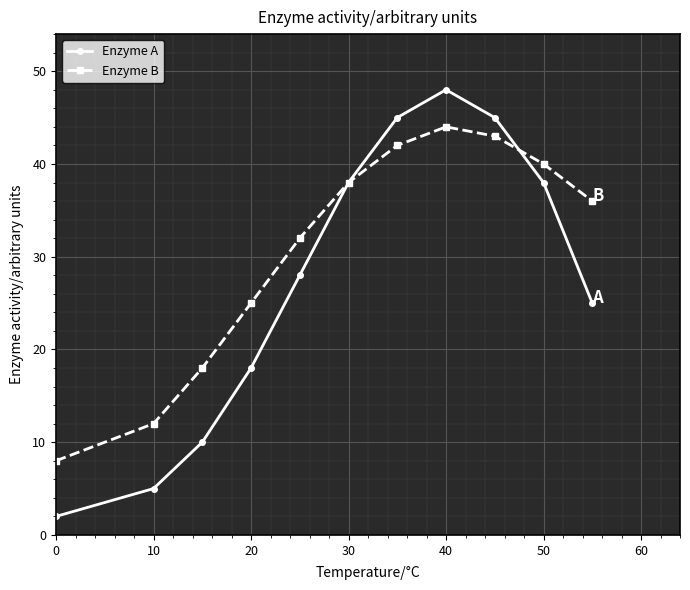

Which series has the largest total across all categories?

Enzyme B